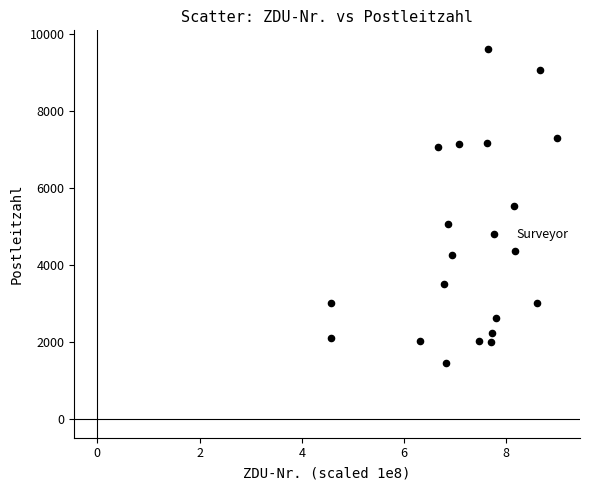

What is the range of Y values (max minus min)?

8170